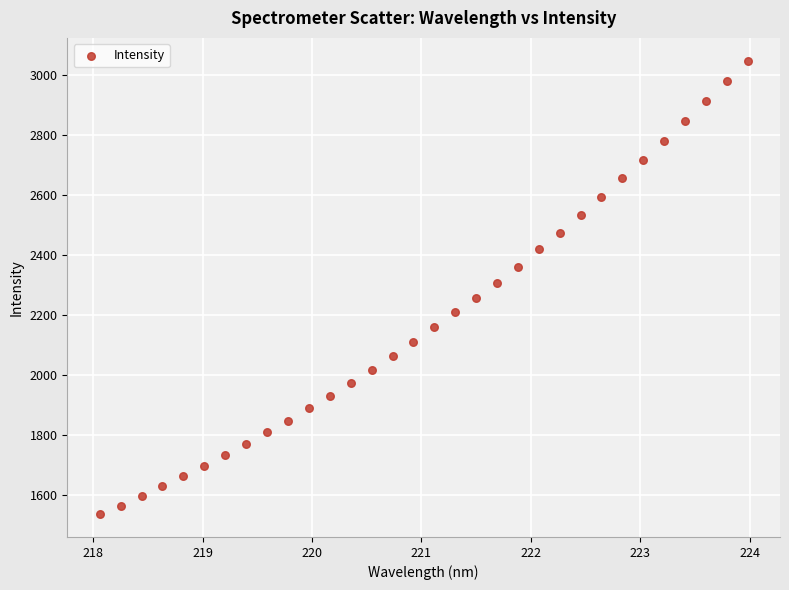

What is the range of X values (max minus min)?

5.9